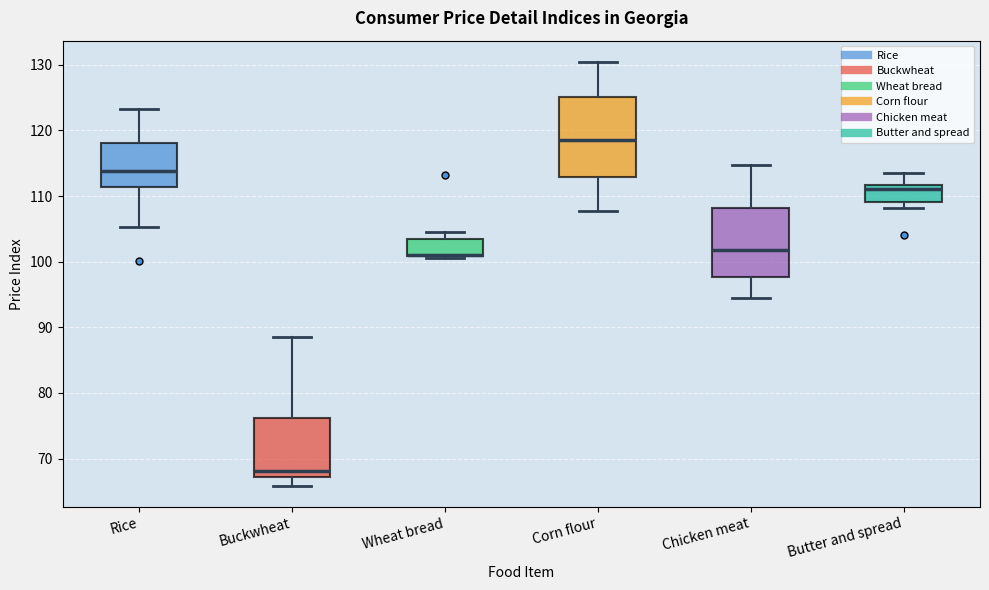

Where does the lower whisker of the box for Buckwheat end on the y-axis? The values are not printed on the chart, so give them approximately, as read against the axis.

66